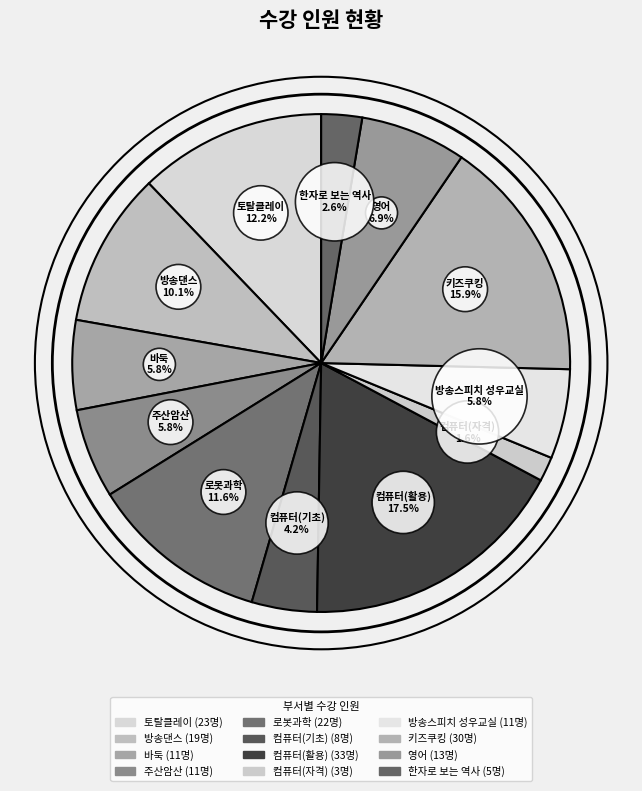

What is the change in value from 방송댄스 to 영어?

-6